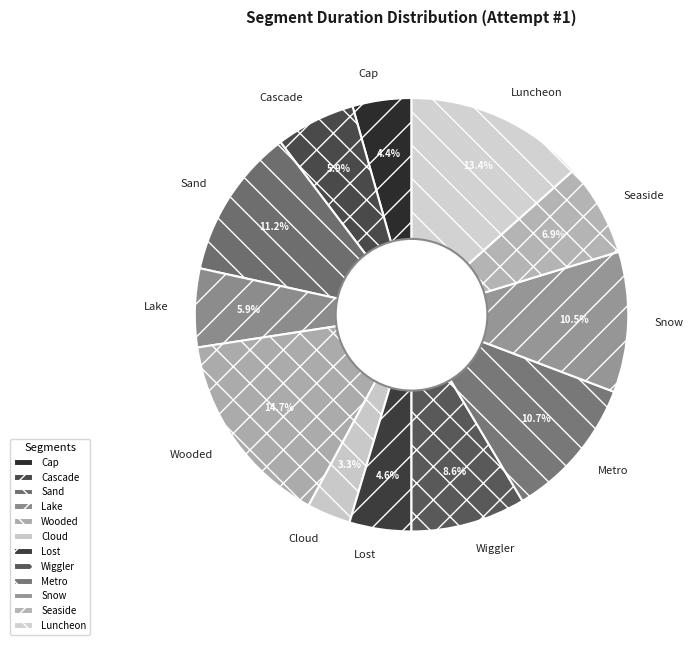

Which slice is the largest?

Wooded